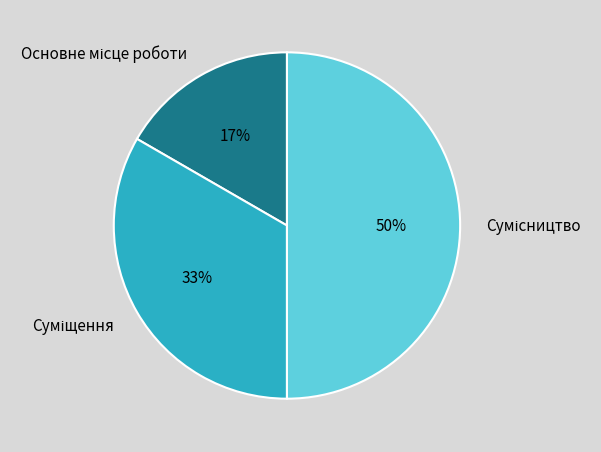

To the nearest percent, what is the average slice percentage?

33%